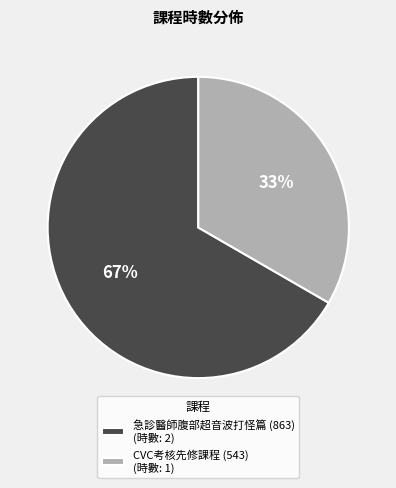

What is the smallest slice in the pie chart?

CVC考核先修課程 (543)